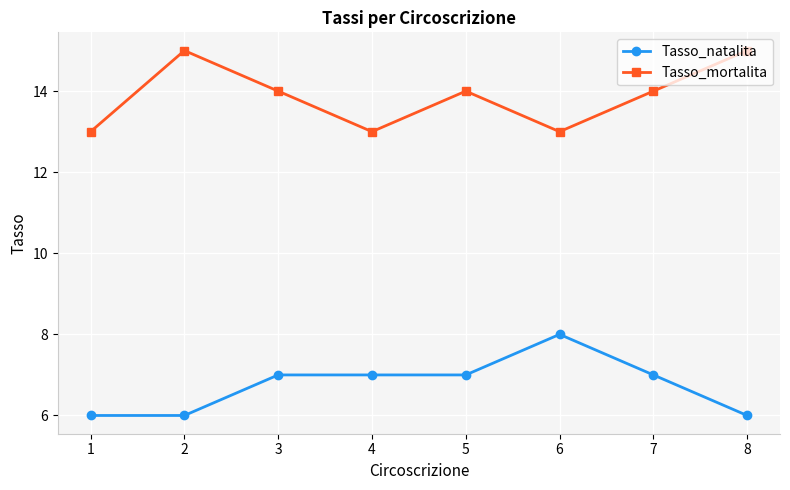

Rank the series at 3 from highest to lowest value.

Tasso_mortalita, Tasso_natalita